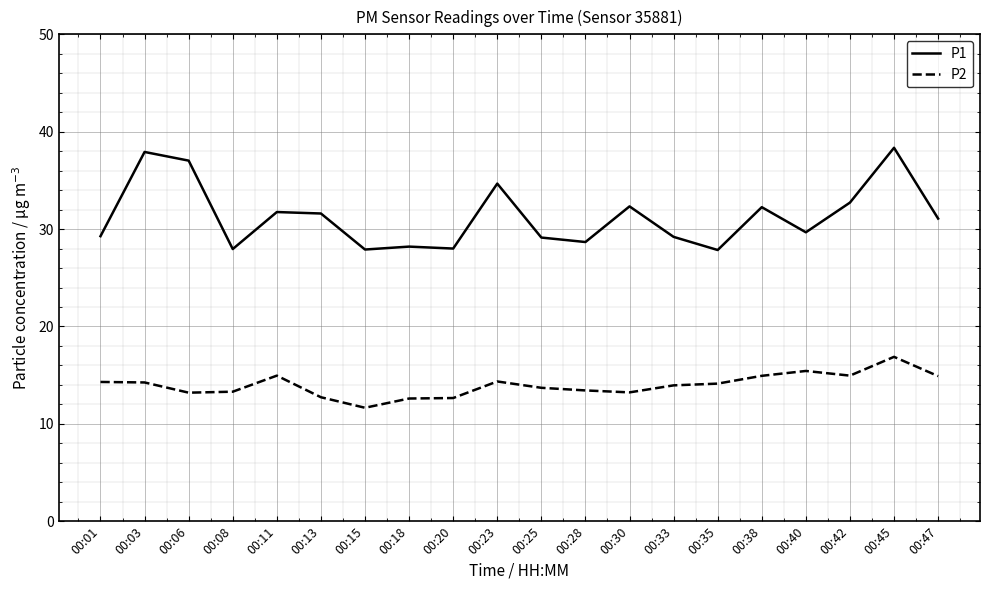

True or false: P2 and P1 intersect in this chart.

False